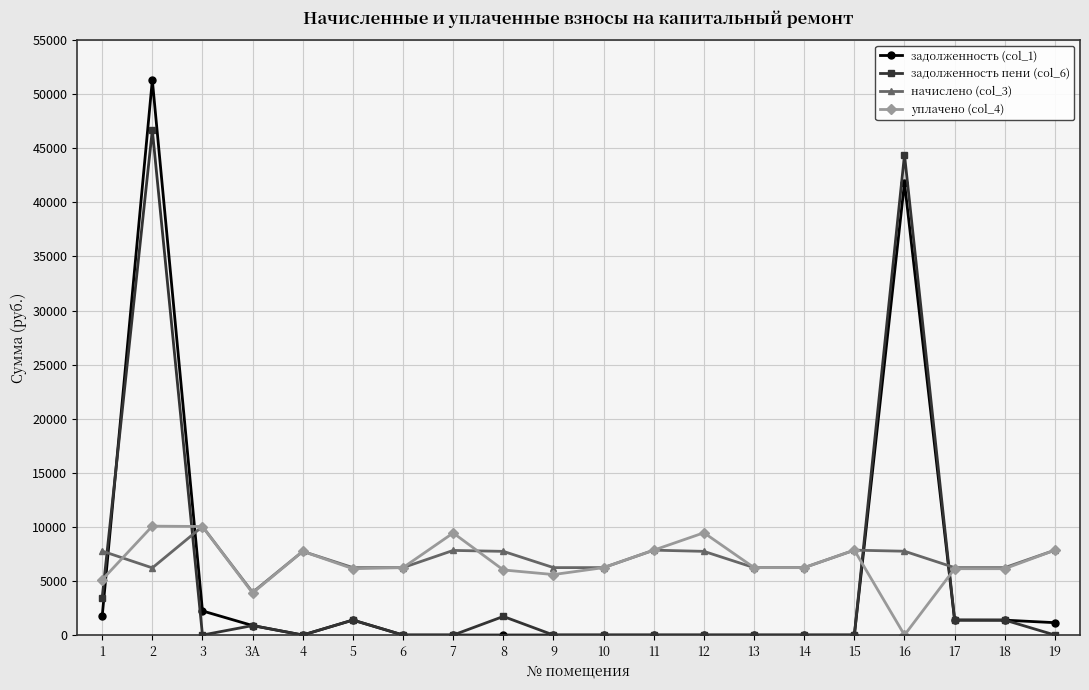

What is the total value across all series at 12?

17195.0